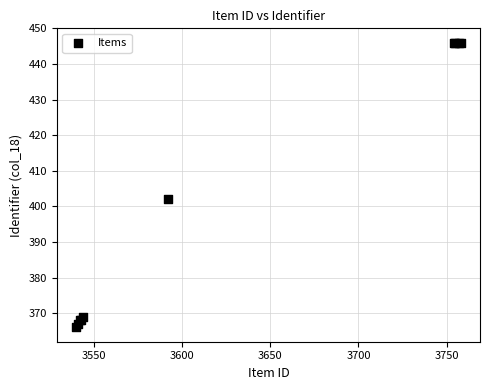

What Y value in the scatter plot is closest to 406?

402